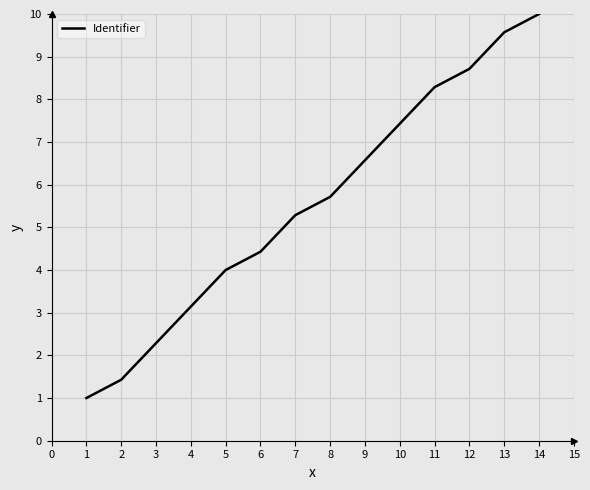

Is it true that the value at 12 is 15.3?

False